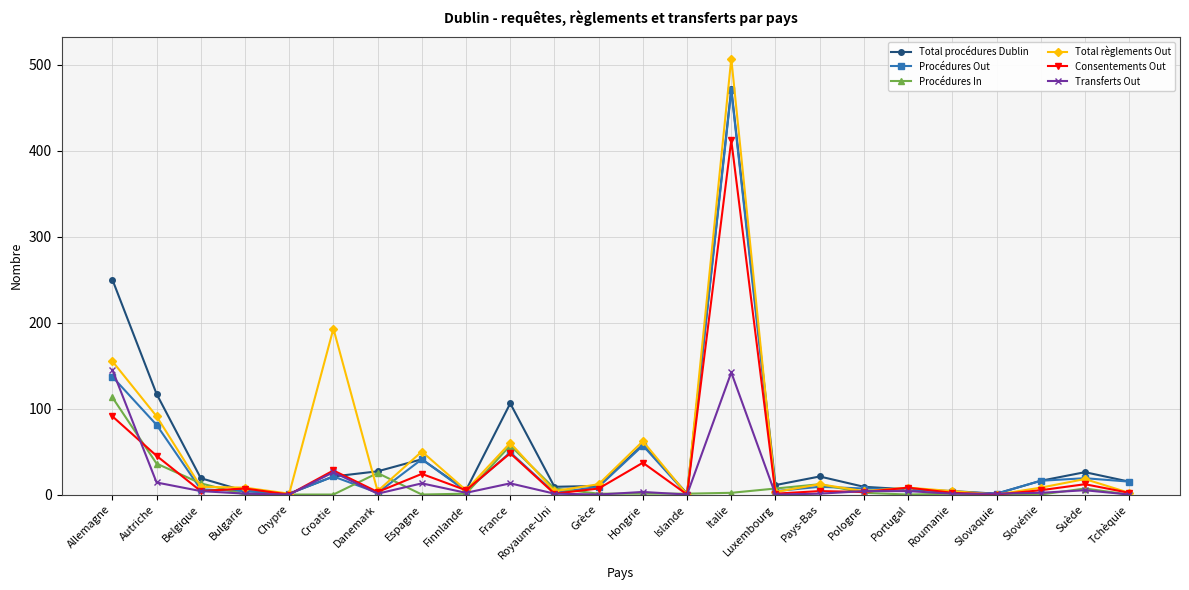

What is the sum of all Total procédures Dublin values?

1250